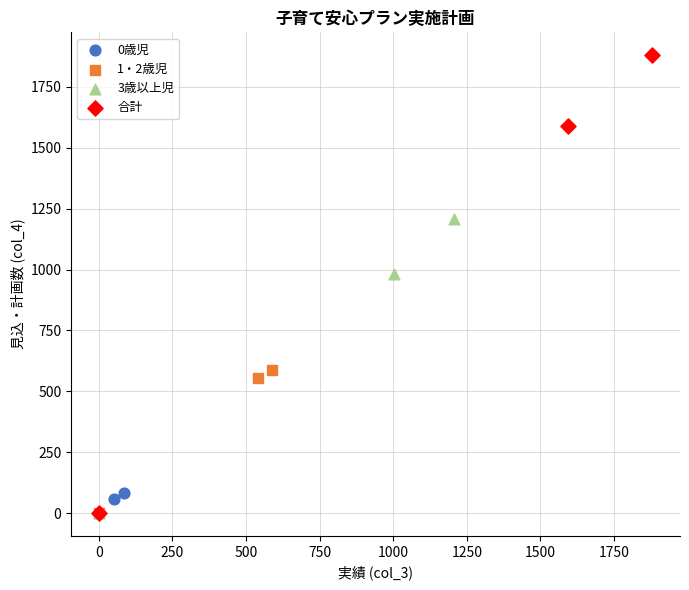

Which series has the largest Y range (max minus min)?

合計